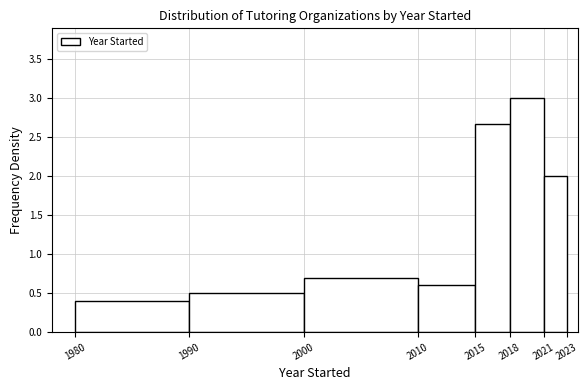

Reading left to right, transcribe this chart: for each bar, give the range it covers on the x-axis and its height. The values are not printed on the chart, so give them approximately, as read against the axis.

1980 to 1990: 0.40
1990 to 2000: 0.50
2000 to 2010: 0.70
2010 to 2015: 0.60
2015 to 2018: 2.65
2018 to 2021: 3.00
2021 to 2023: 2.00